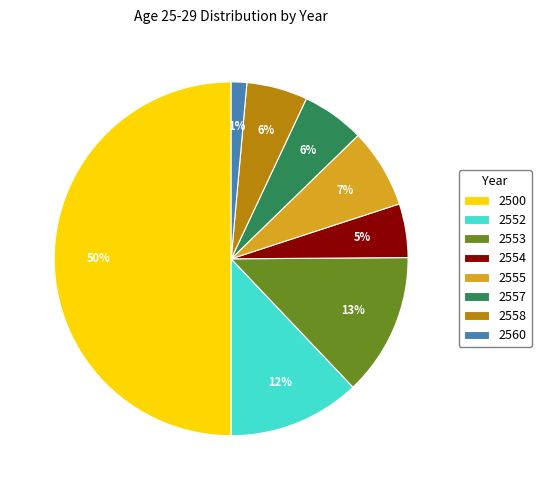

Which category has the smallest portion of the pie?

2560